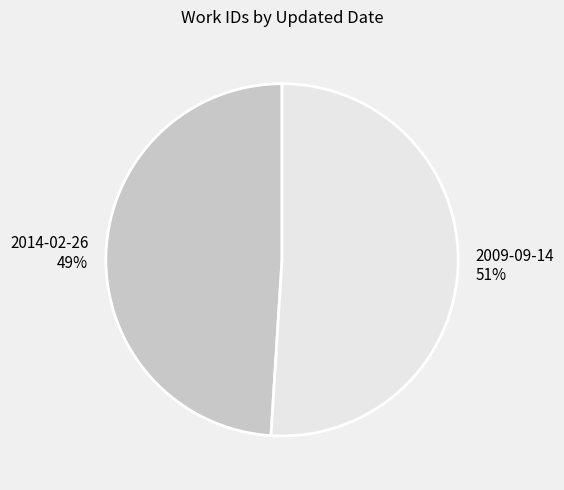

How many segments does this pie chart have?

2